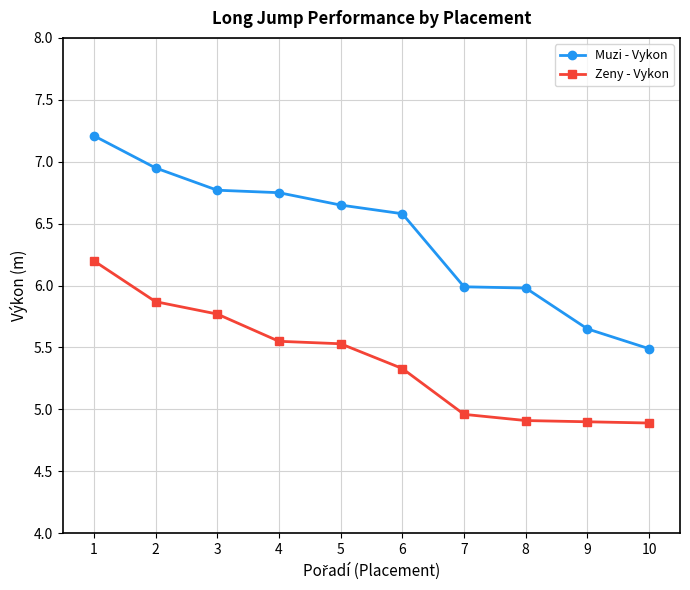

At which category is the sum across all series the highest?

1